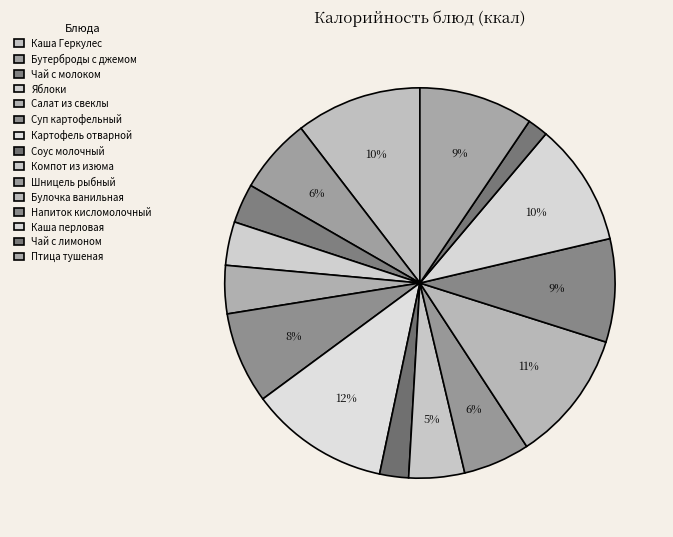

Which has a higher value, Напиток кисломолочный or Яблоки?

Напиток кисломолочный